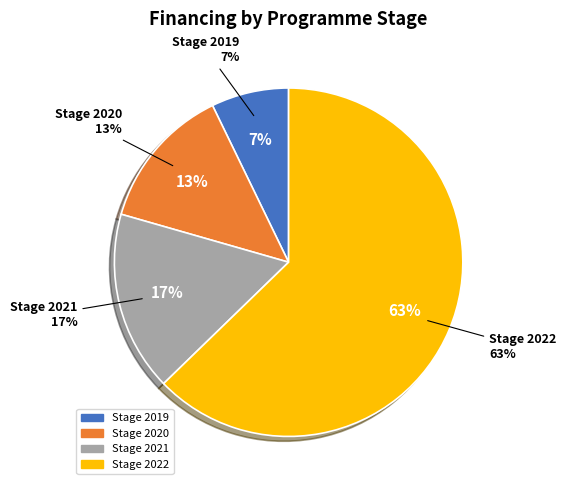

Which slice is the largest?

2022